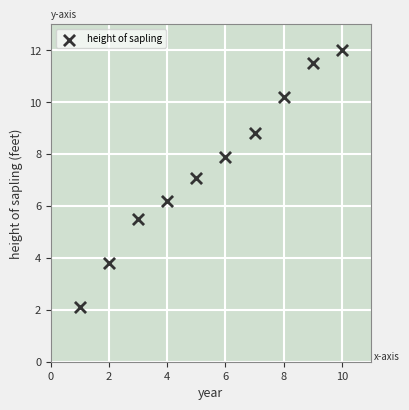

What is the average Y value?

7.5